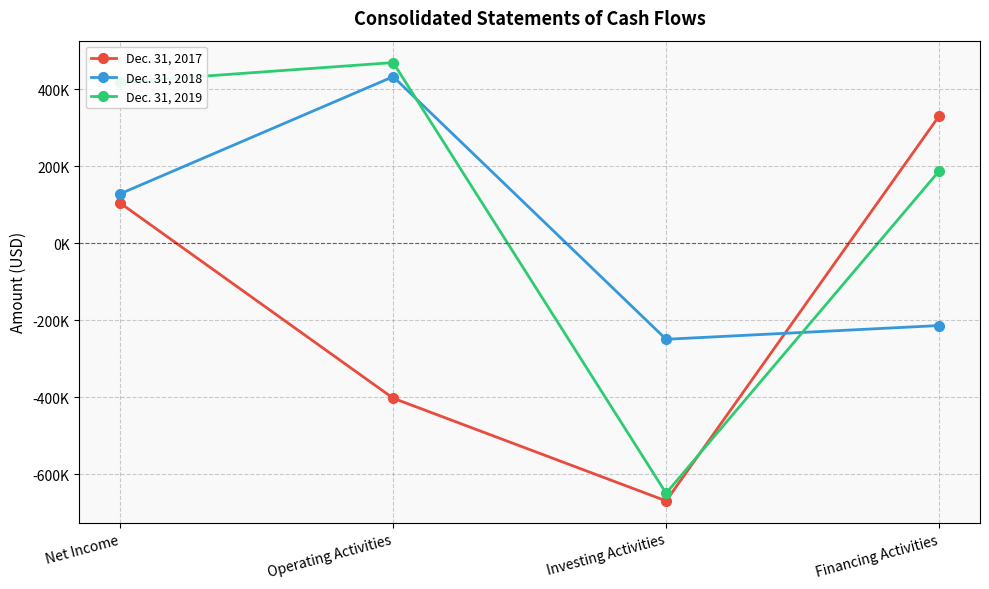

Does the chart have visible grid lines?

Yes